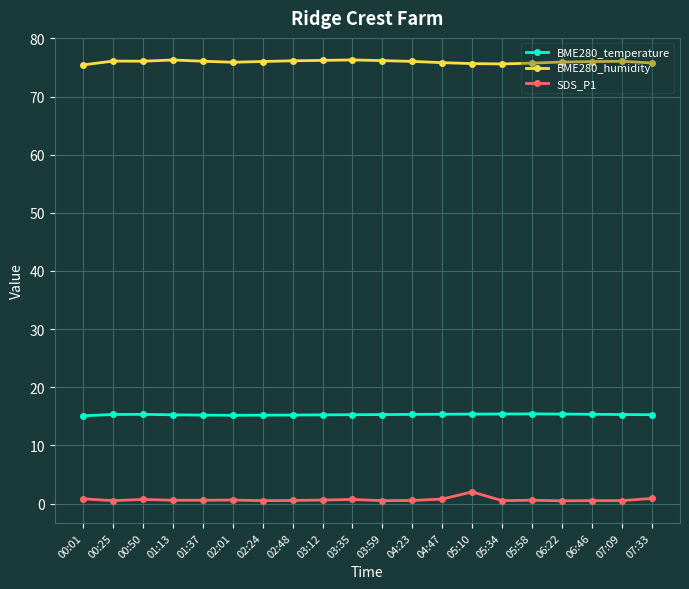

What is the highest value of the BME280_temperature series?

15.4